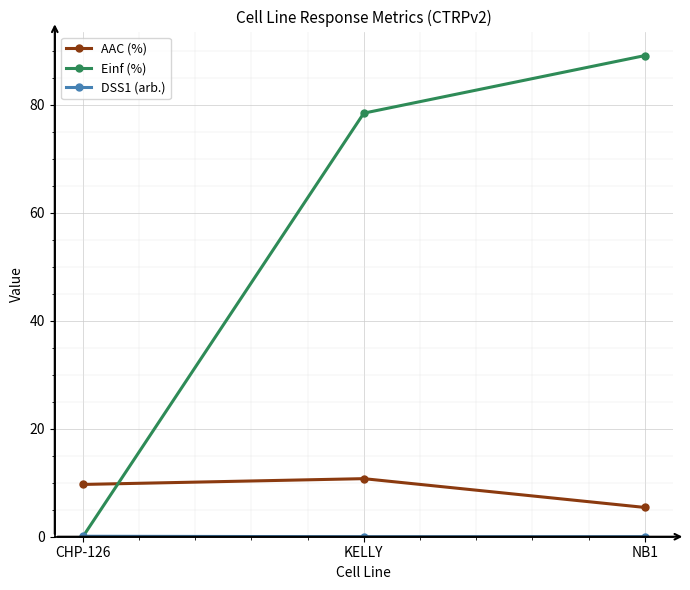

Which series has the largest total across all categories?

Einf (%)